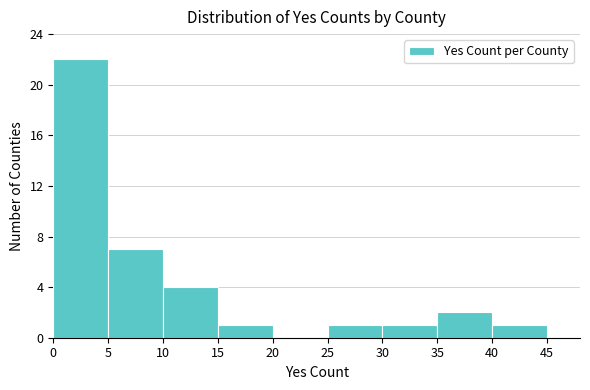

Which range on the x-axis has the tallest bar?

0 to 5